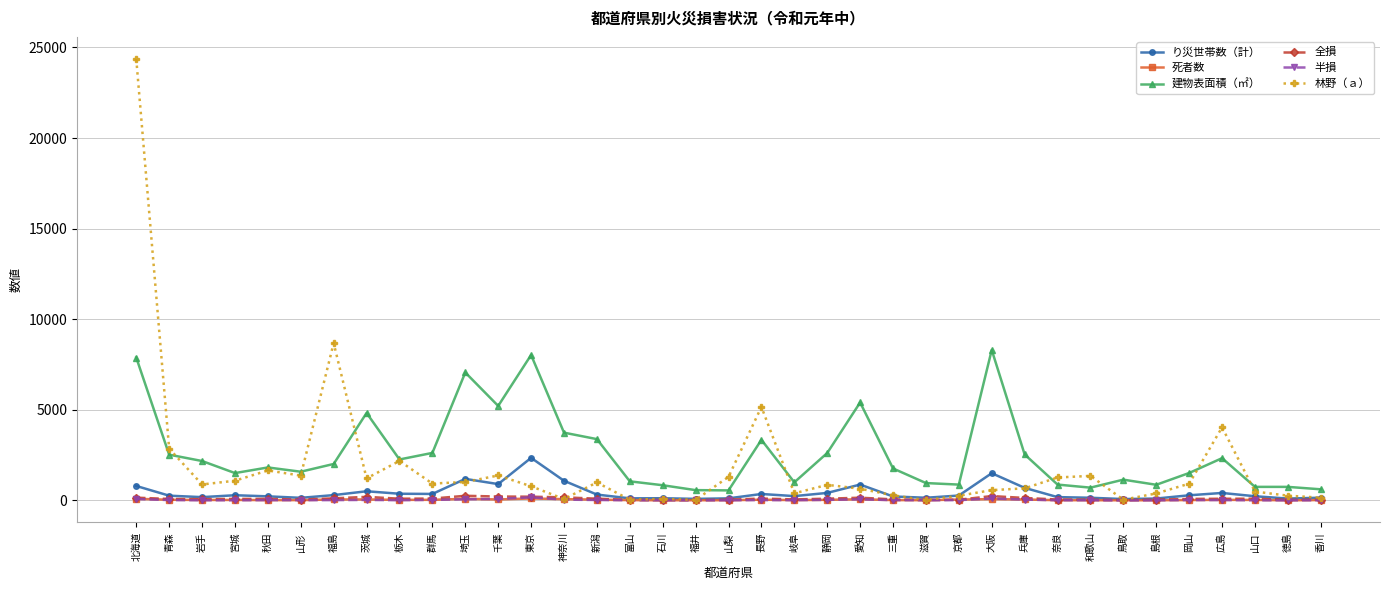

Does the chart display data point markers on the line(s)?

Yes